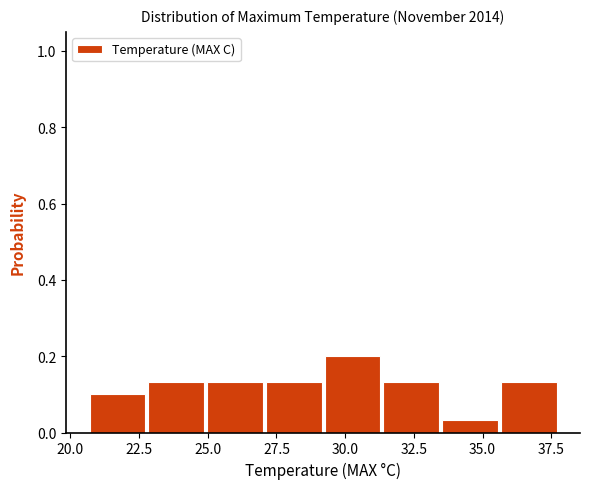

Over which range of the x-axis is the bar tallest?

29.5 to 31.5